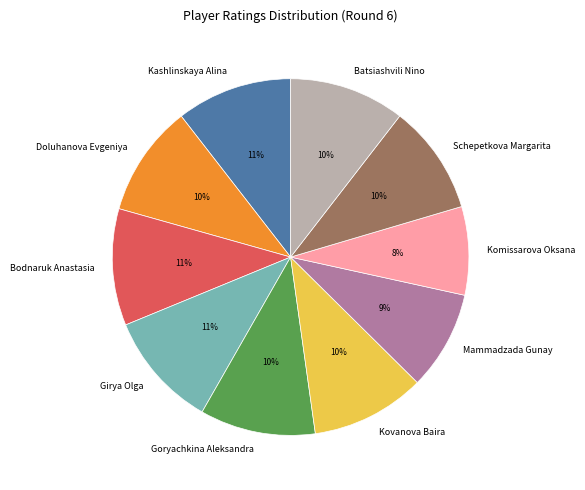

Does Schepetkova Margarita represent more than half of the total?

No